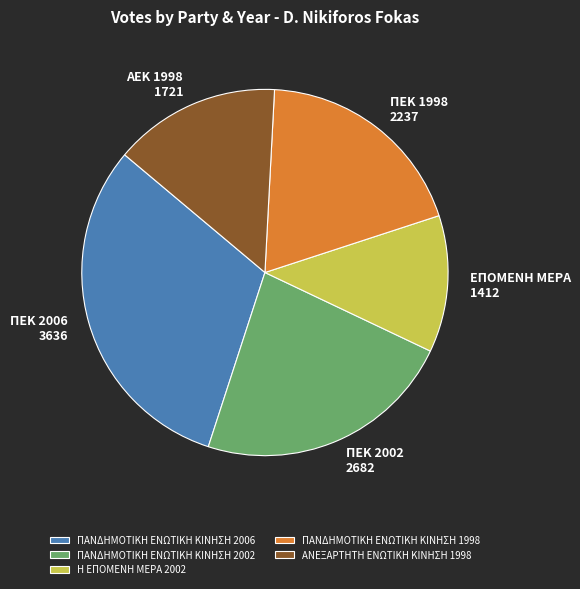

Is it true that ΑΝΕΞΑΡΤΗΤΗ ΕΝΩΤΙΚΗ ΚΙΝΗΣΗ 1998 is 15% of the pie?

True